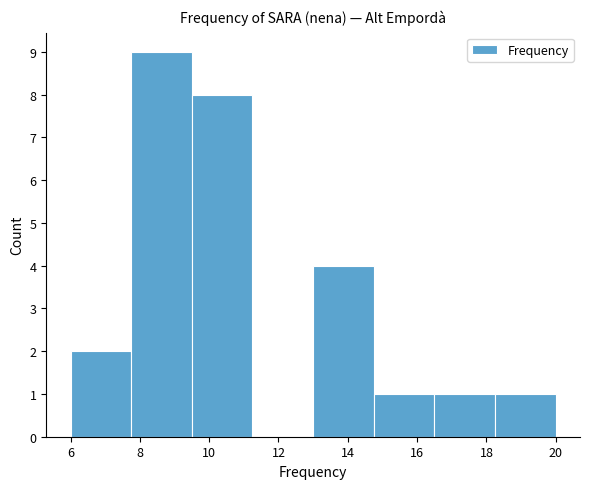

Reading left to right, transcribe this chart: for each bar, give the range it covers on the x-axis and its height. Neither the bar edges nor the heights are printed on the chart, so give them approximately, as read against the axes.

6.00 to 7.75: 2
7.75 to 9.50: 9
9.50 to 11.25: 8
11.25 to 13.00: 0
13.00 to 14.75: 4
14.75 to 16.50: 1
16.50 to 18.25: 1
18.25 to 20.00: 1